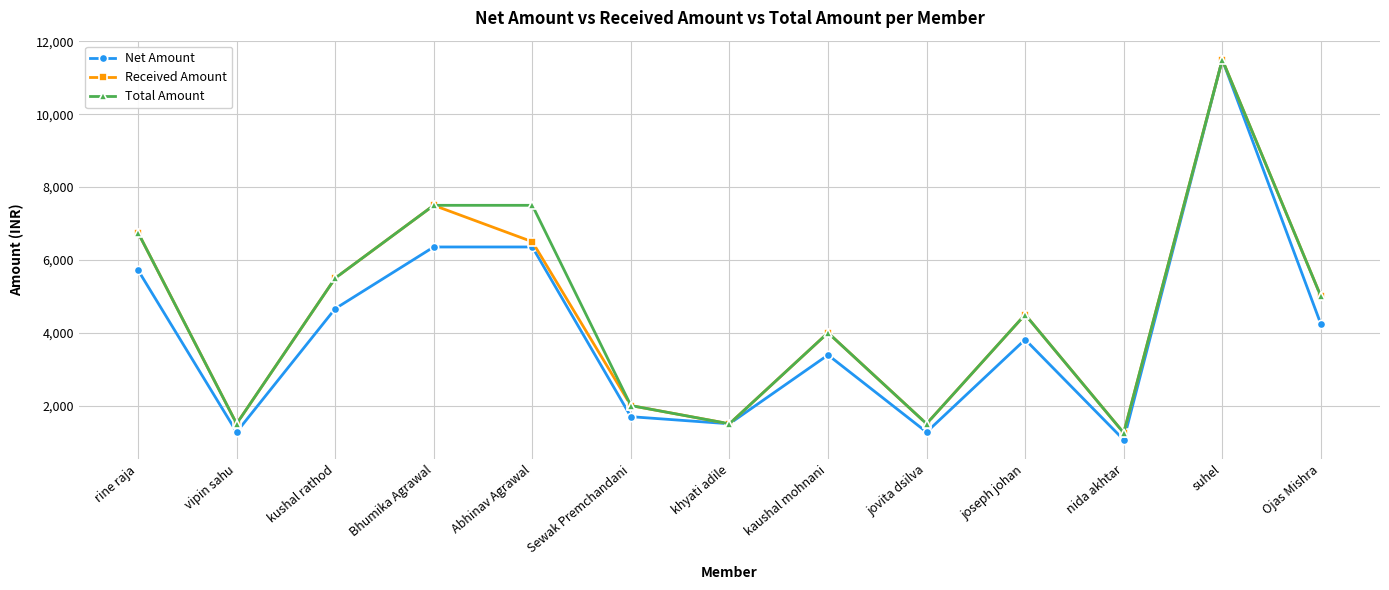

At which category is the sum across all series the highest?

suhel